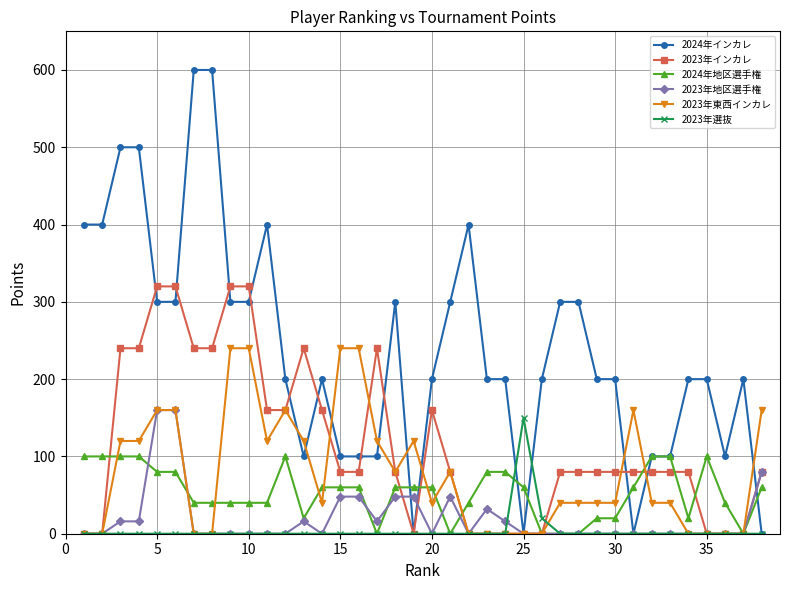

Which series has the largest total across all categories?

2024年インカレ